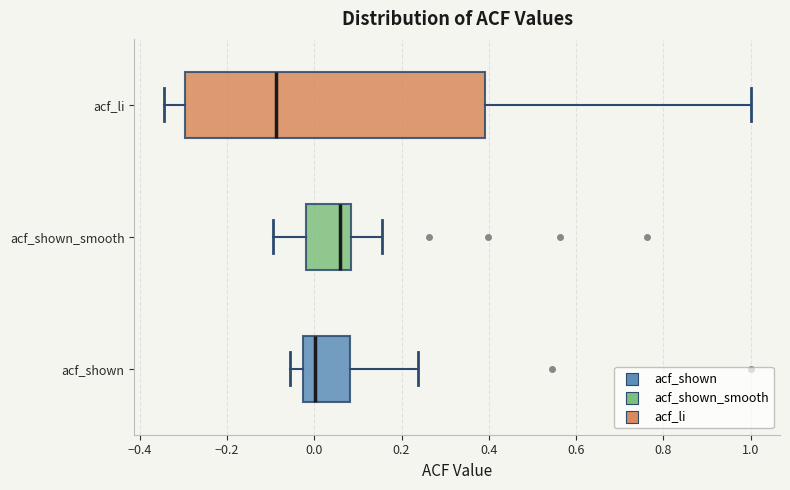

Reading bottom to top, transcribe this box plot: for each box, give where its median line is, the range the box spans, and where its two whiskers end, as read against the x-axis. The values are not printed on the chart, so give them approximately, as read against the axis.

acf_shown: median 0.00, box -0.02 to 0.08, whiskers -0.06 to 0.24
acf_shown_smooth: median 0.06, box -0.02 to 0.08, whiskers -0.10 to 0.16
acf_li: median -0.08, box -0.30 to 0.40, whiskers -0.34 to 1.00